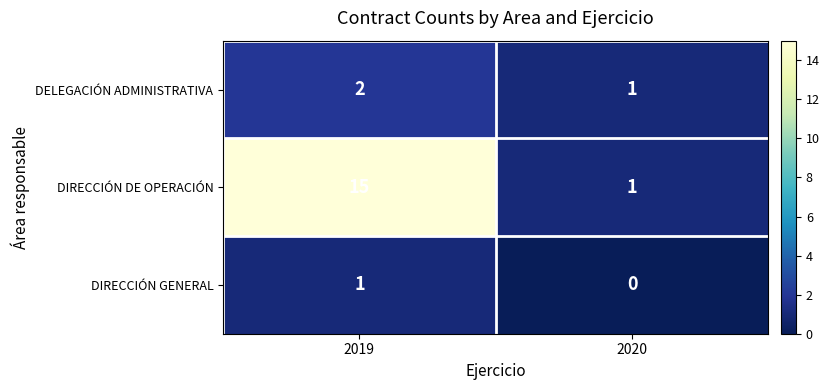

What is the average value of the DIRECCIÓN DE OPERACIÓN series?

8